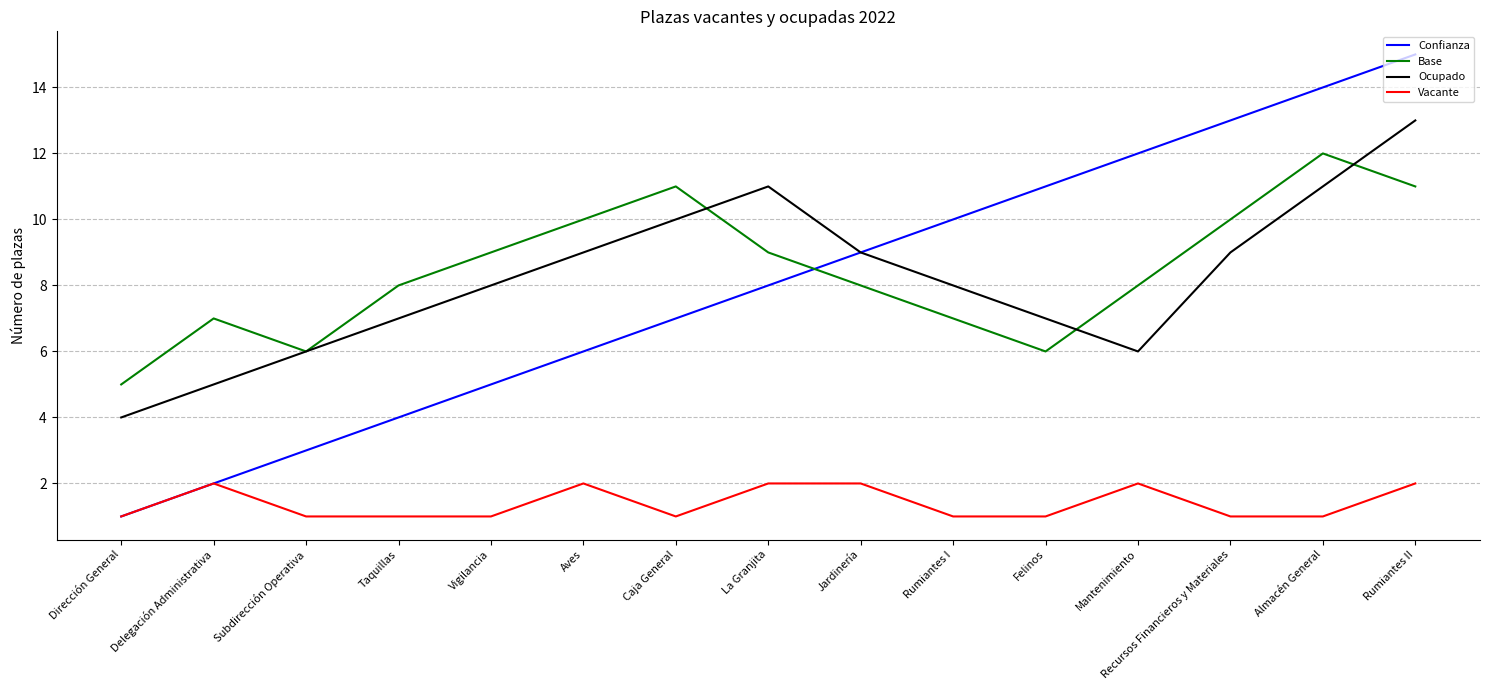

What is the average value of the Base series?

8